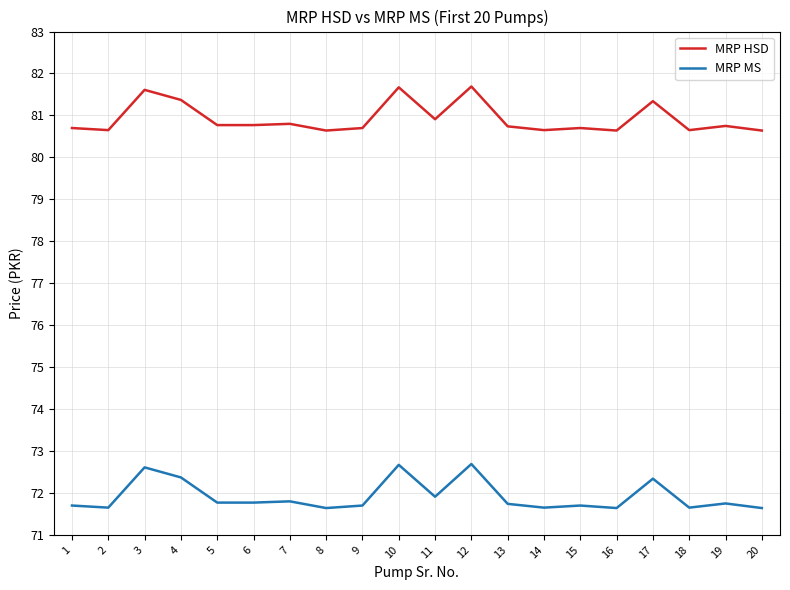

What is the minimum value shown in the chart?

71.6